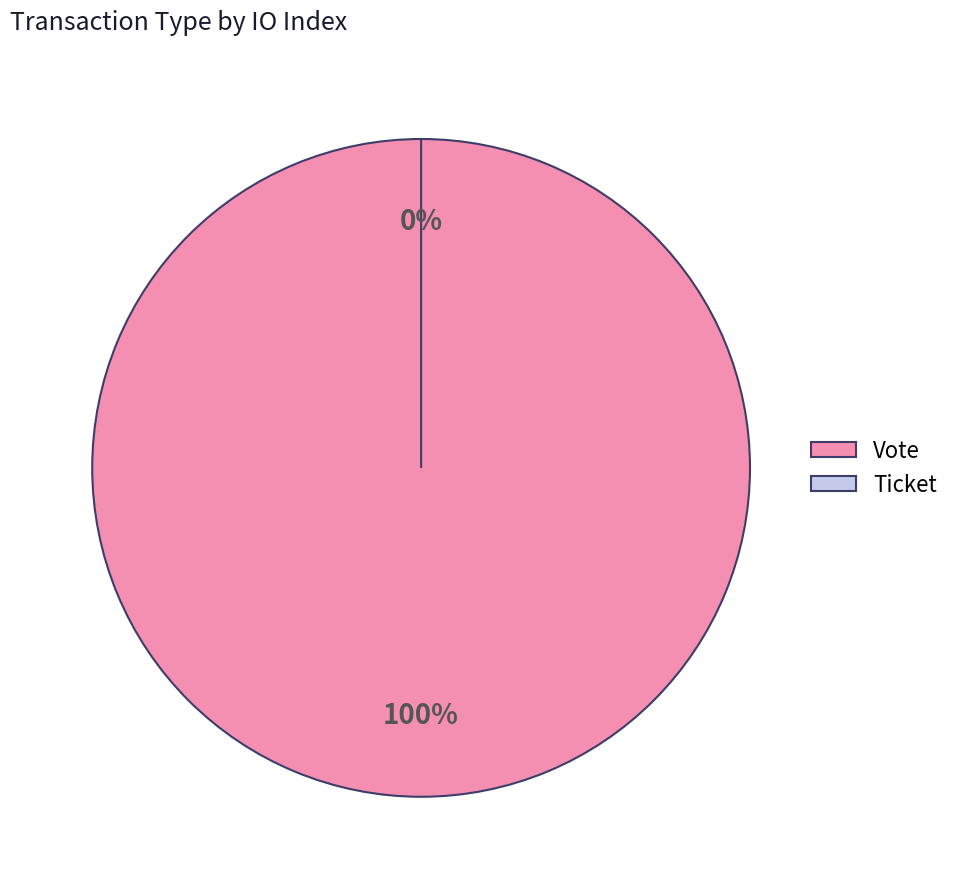

Do Ticket and Vote together represent more than half of the pie?

Yes